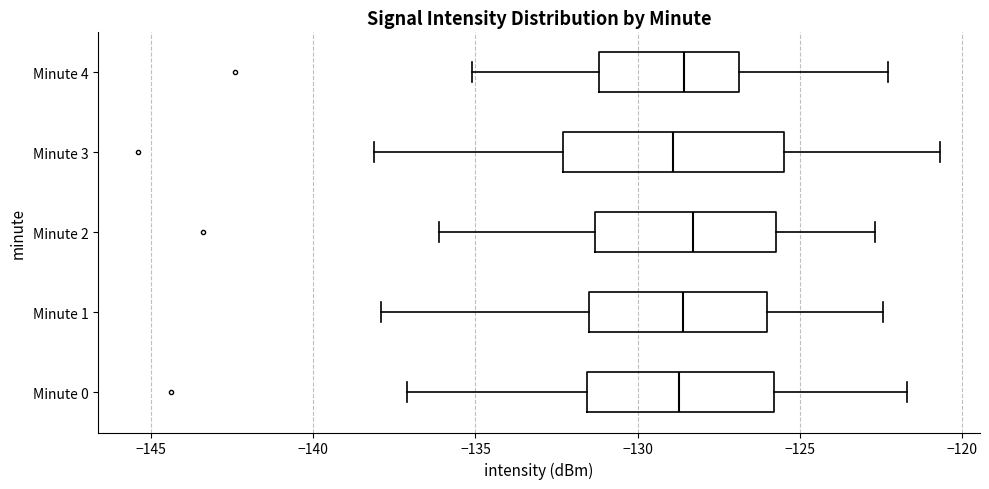

Reading bottom to top, read every box against the x-axis: the position of its median line, the range the box covers, and the ends of its whiskers. The values are not printed on the chart, so give them approximately, as read against the axis.

Minute 0: median -128.5, box -131.5 to -126.0, whiskers -137.0 to -121.5
Minute 1: median -128.5, box -131.5 to -126.0, whiskers -138.0 to -122.5
Minute 2: median -128.5, box -131.5 to -125.5, whiskers -136.0 to -122.5
Minute 3: median -129.0, box -132.5 to -125.5, whiskers -138.0 to -120.5
Minute 4: median -128.5, box -131.0 to -127.0, whiskers -135.0 to -122.5